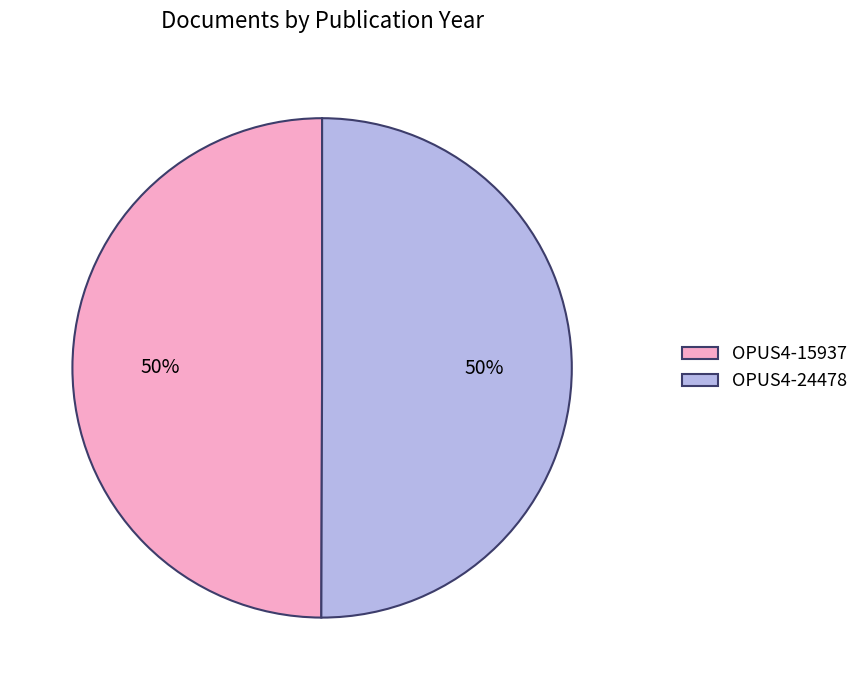

To the nearest percent, what portion does OPUS4-24478 represent?

50%